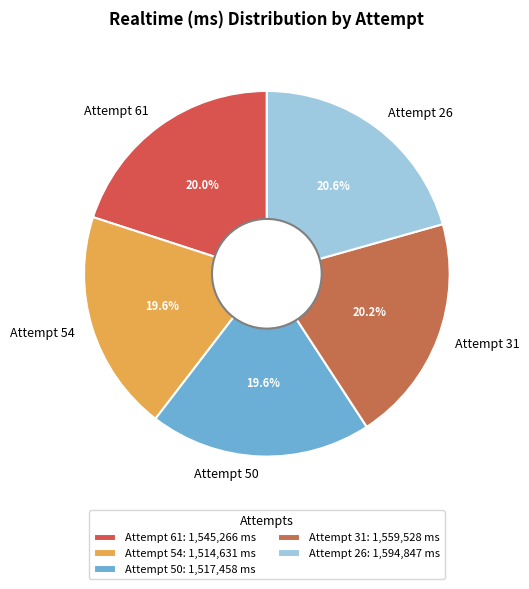

What portion of the pie excludes Attempt 26?

79.4%